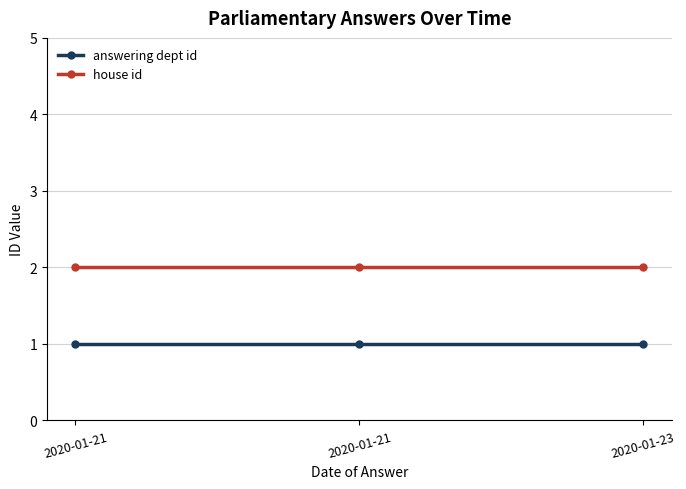

How many lines are shown in the chart?

2